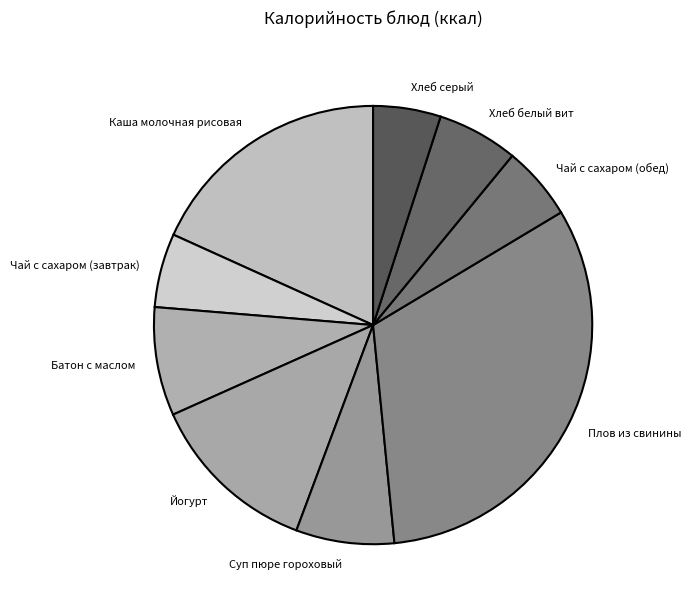

Is there any slice that represents more than half of the pie?

No